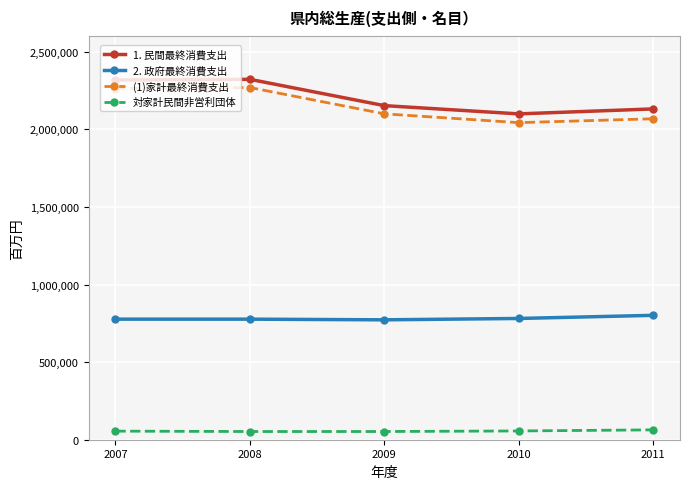

Where is the first local maximum for 1. 民間最終消費支出?

2008